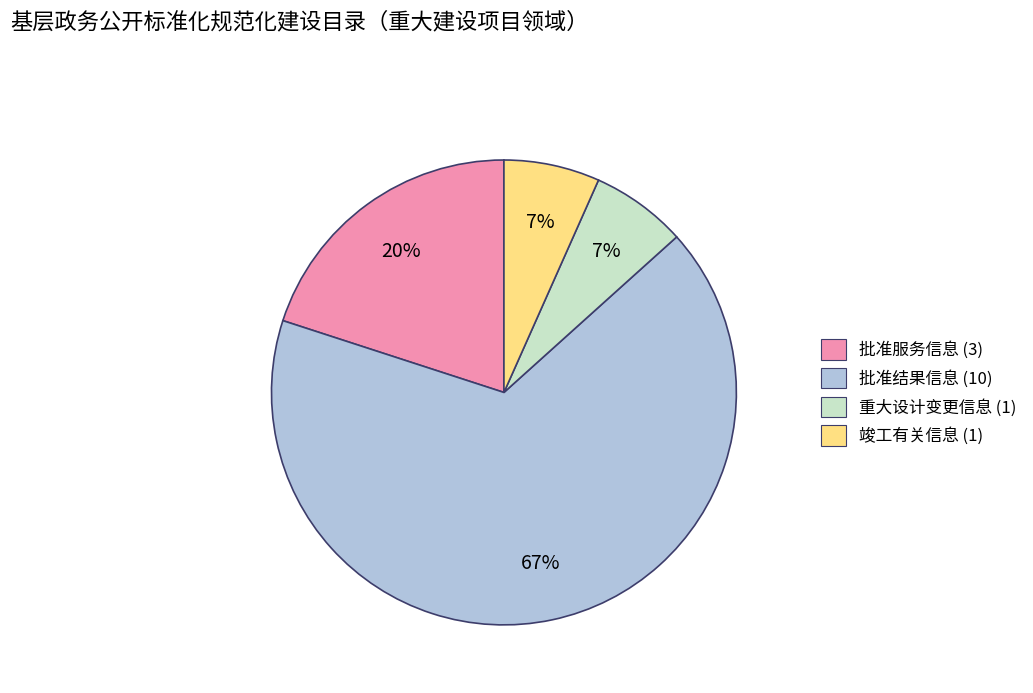

Is it true that 批准服务信息 is 5% of the pie?

False